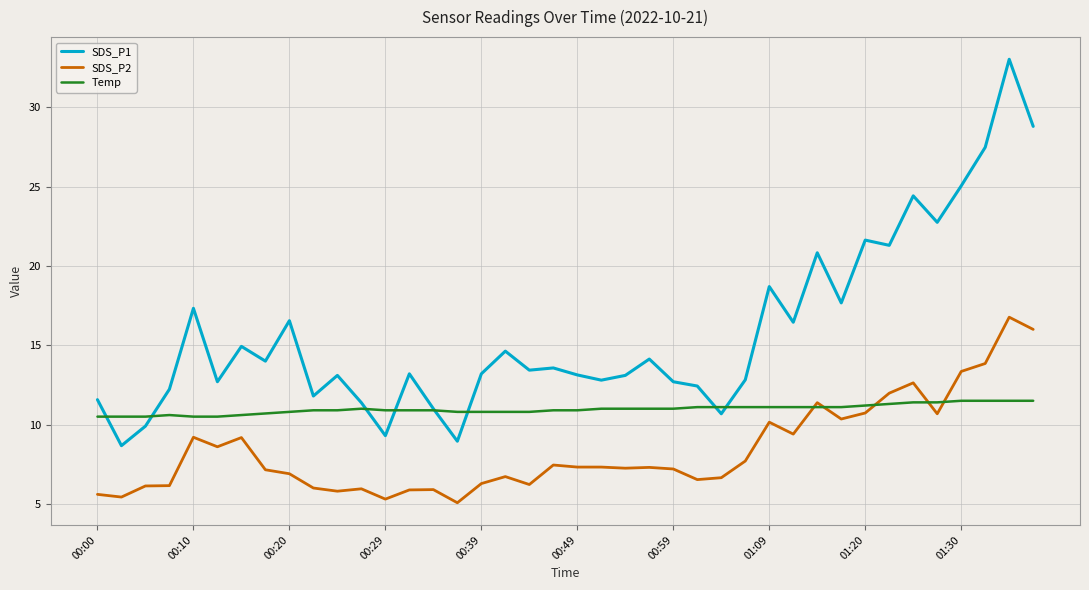

Does the chart have visible grid lines?

Yes